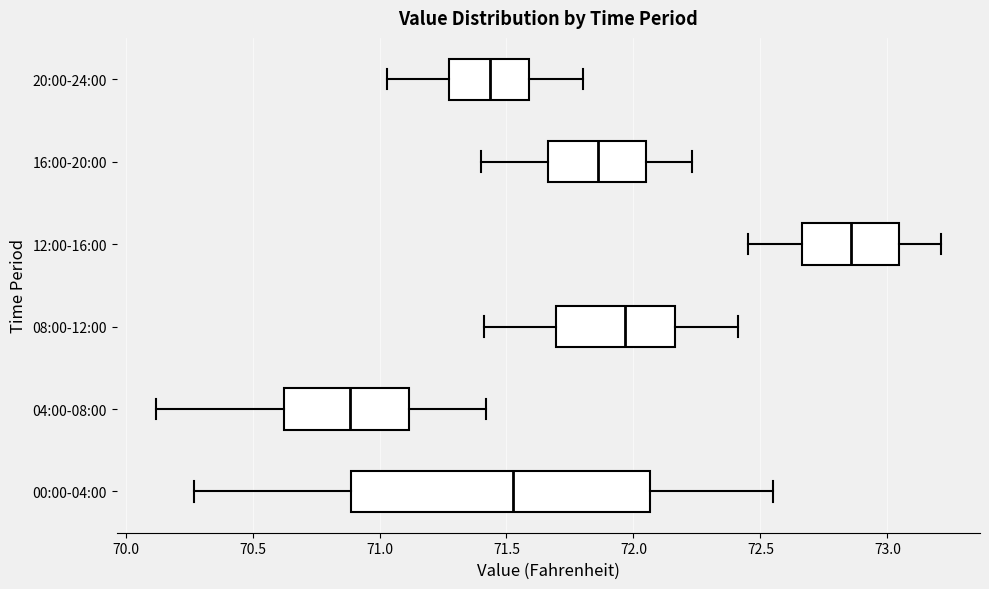

Where does the left whisker of the box for 00:00-04:00 end on the x-axis? The values are not printed on the chart, so give them approximately, as read against the axis.

70.25